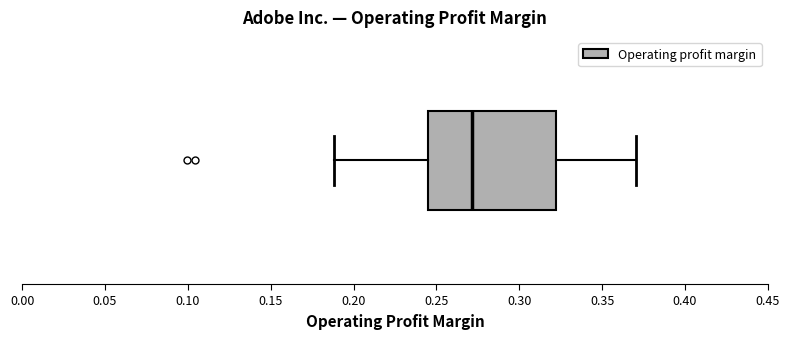

Where does the right whisker of the box end on the x-axis? The values are not printed on the chart, so give them approximately, as read against the axis.

0.370